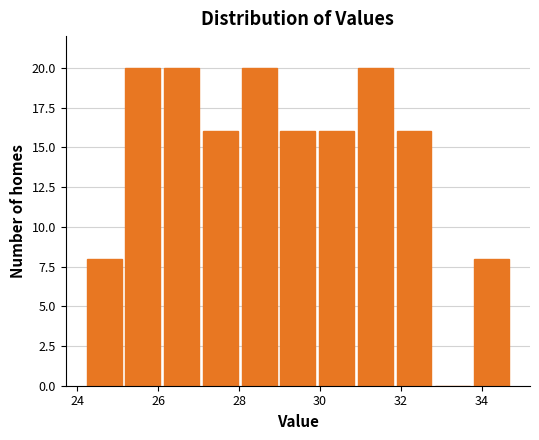

Reading left to right, transcribe this chart: for each bar, give the range it covers on the x-axis and its height. Neither the bar edges nor the heights are printed on the chart, so give them approximately, as read against the axes.

24.2 to 25.2: 8
25.2 to 26.2: 20
26.2 to 27.2: 20
27.2 to 28.0: 16
28.0 to 29.0: 20
29.0 to 30.0: 16
30.0 to 31.0: 16
31.0 to 31.8: 20
31.8 to 32.8: 16
32.8 to 33.8: 0
33.8 to 34.8: 8